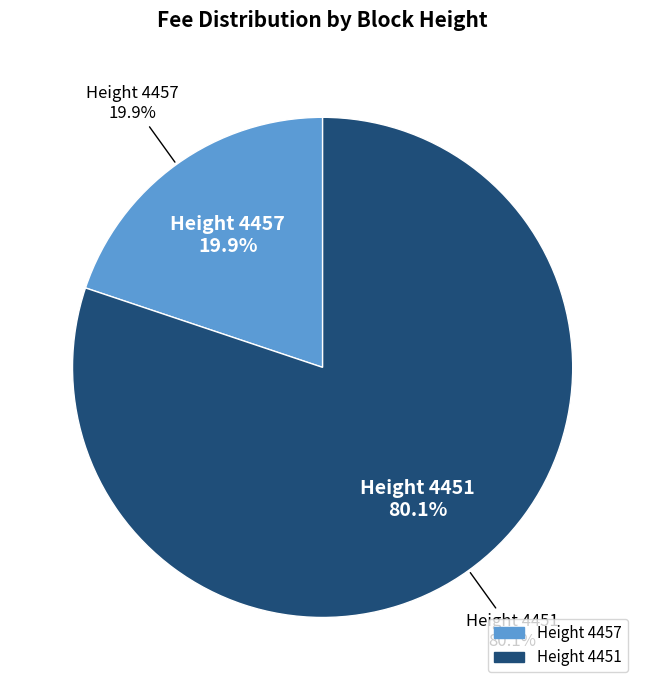

Rank the categories by value from highest to lowest.

4451, 4457